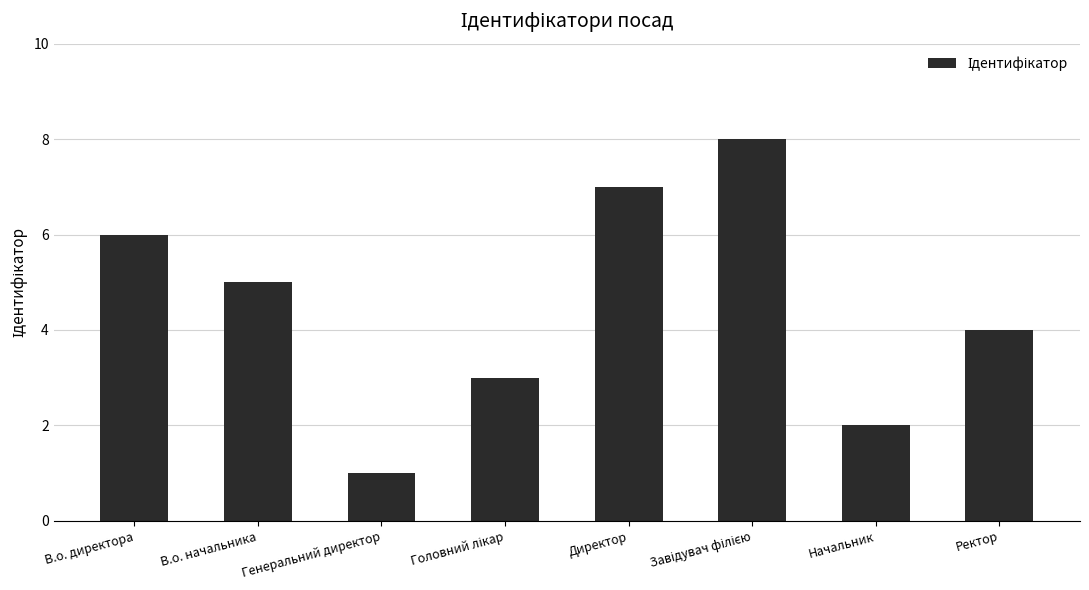

Which label corresponds to the smallest value in the chart?

Генеральний директор